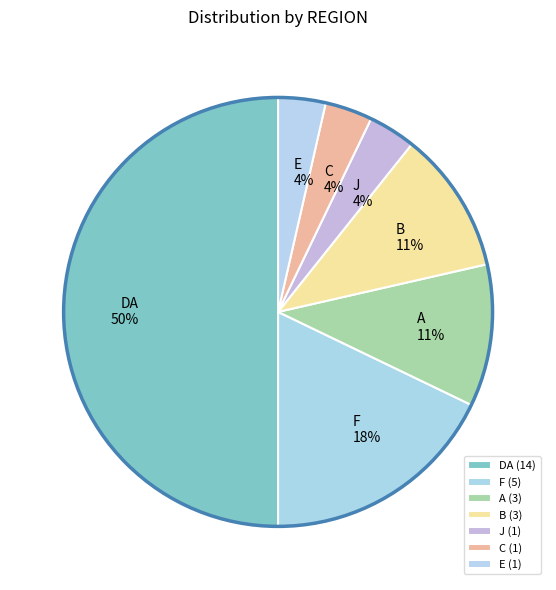

Count the number of slices in the pie.

7